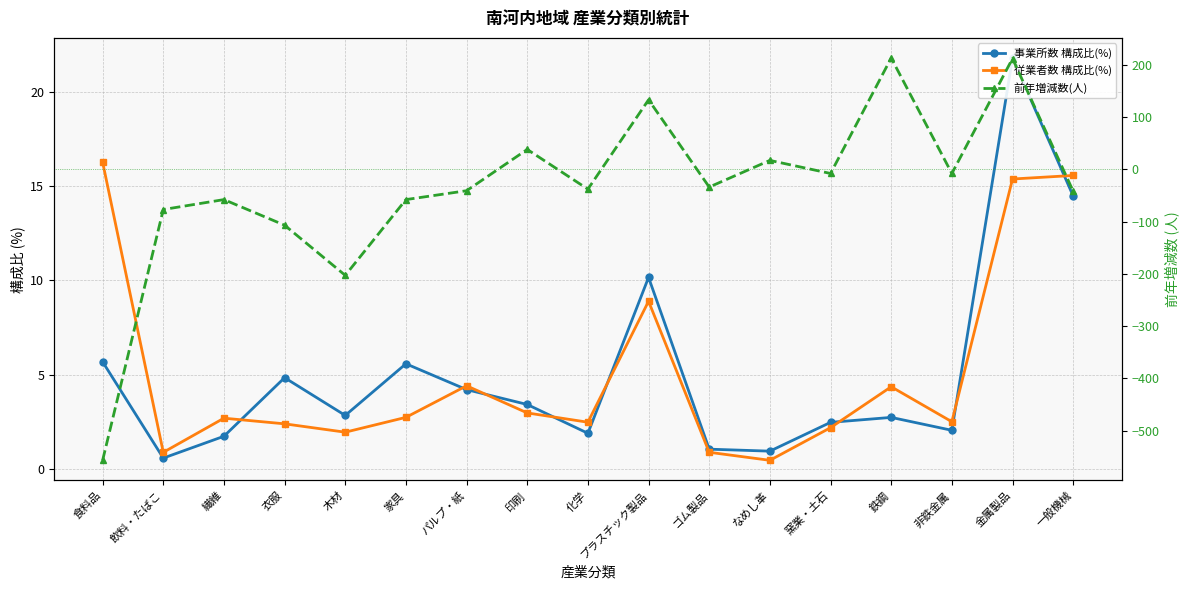

In 従業者数 構成比(%), how many points are higher than both neighbors (excluding endpoints)?

4